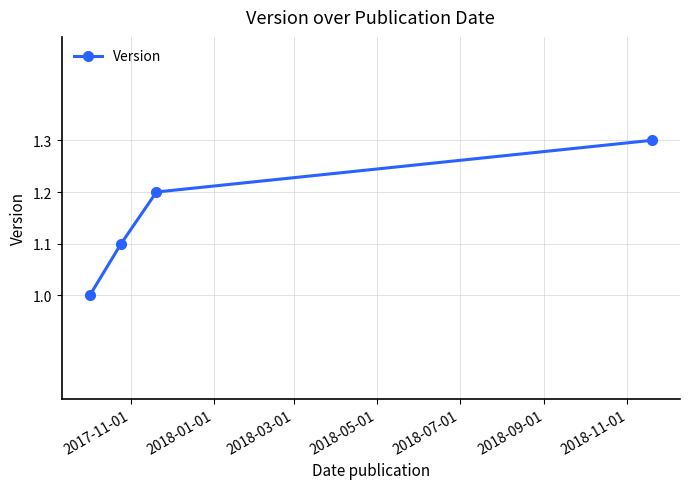

True or false: the data has more than 0 interior local peaks.

False